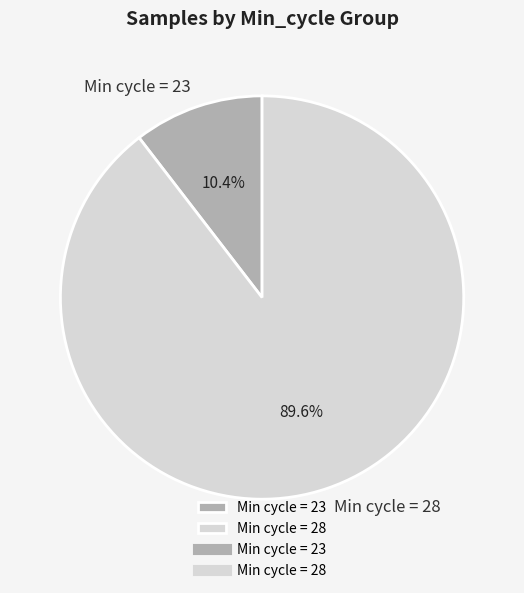

Rank the categories by value from highest to lowest.

Min cycle = 28, Min cycle = 23